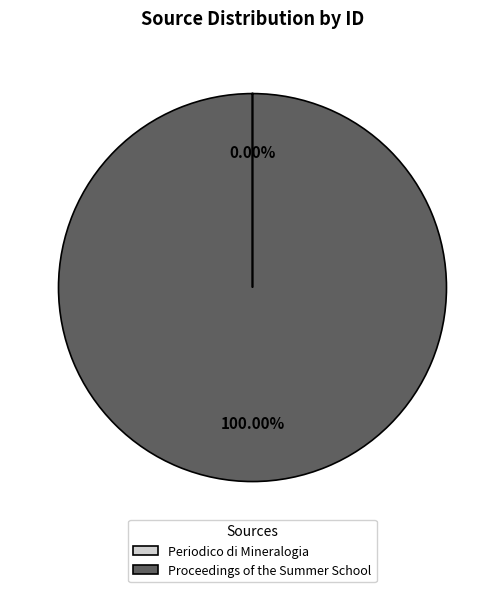

Which slice is the largest?

Proceedings of the Summer School